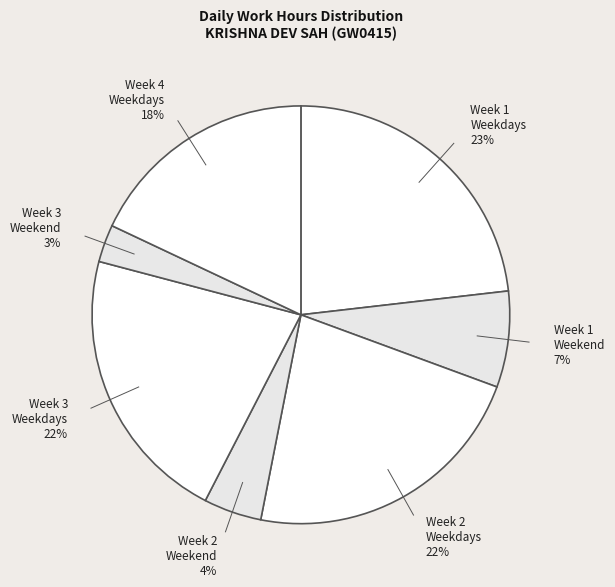

To the nearest percent, what is the average slice percentage?

14%